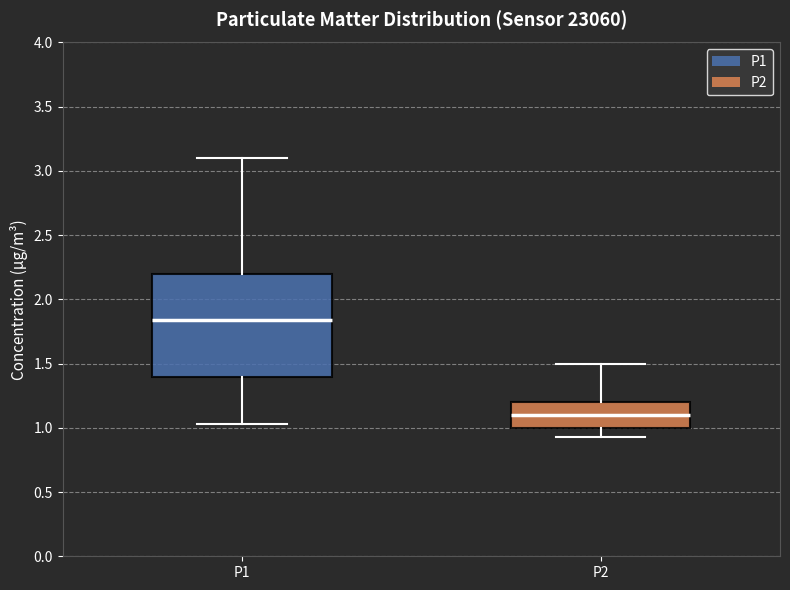

Which box's median line is the highest?

P1